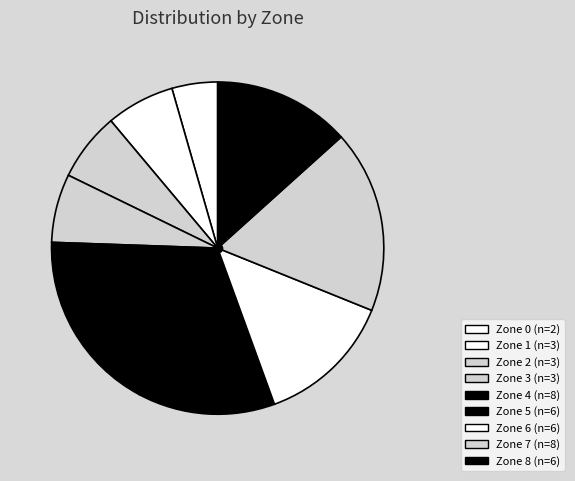

How many slices are in this pie chart?

9